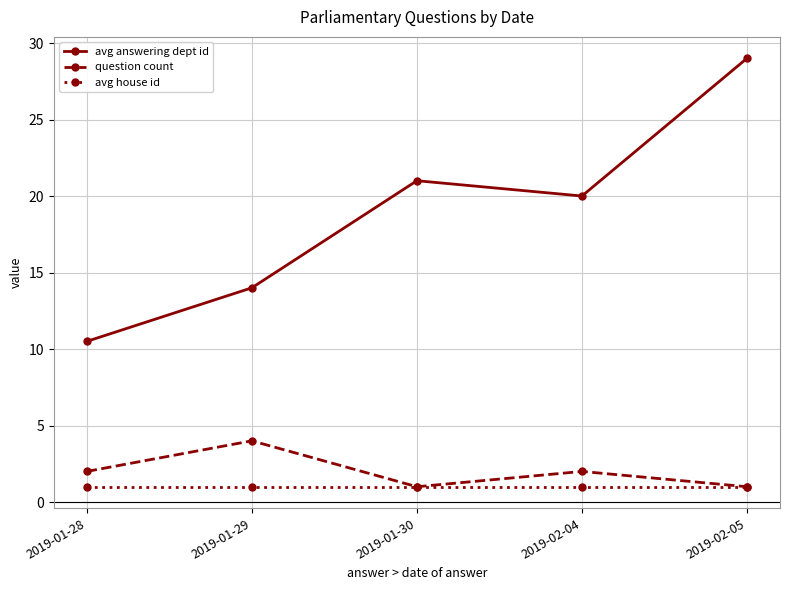

In question count, how many points are lower than both neighbors (excluding endpoints)?

1